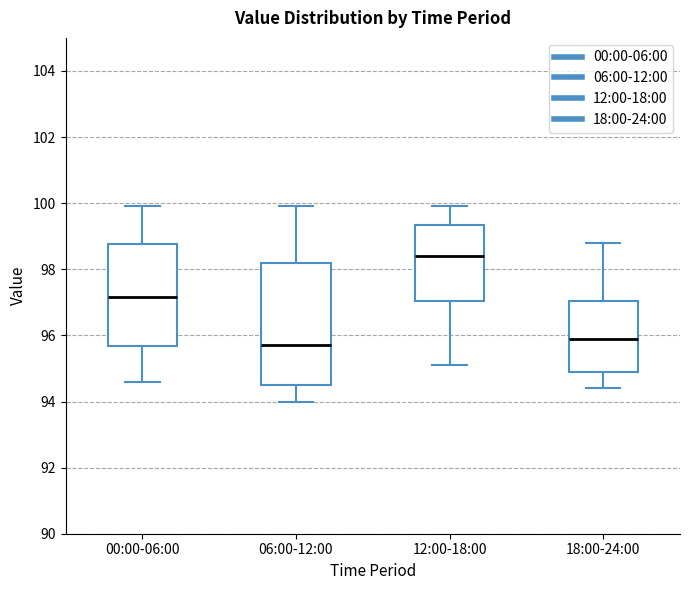

Reading left to right, read every box against the y-axis: the position of its median line, the range the box covers, and the ends of its whiskers. The values are not printed on the chart, so give them approximately, as read against the axis.

00:00-06:00: median 97.2, box 95.6 to 98.8, whiskers 94.6 to 100.0
06:00-12:00: median 95.8, box 94.6 to 98.2, whiskers 94.0 to 100.0
12:00-18:00: median 98.4, box 97.0 to 99.4, whiskers 95.2 to 100.0
18:00-24:00: median 96.0, box 95.0 to 97.0, whiskers 94.4 to 98.8